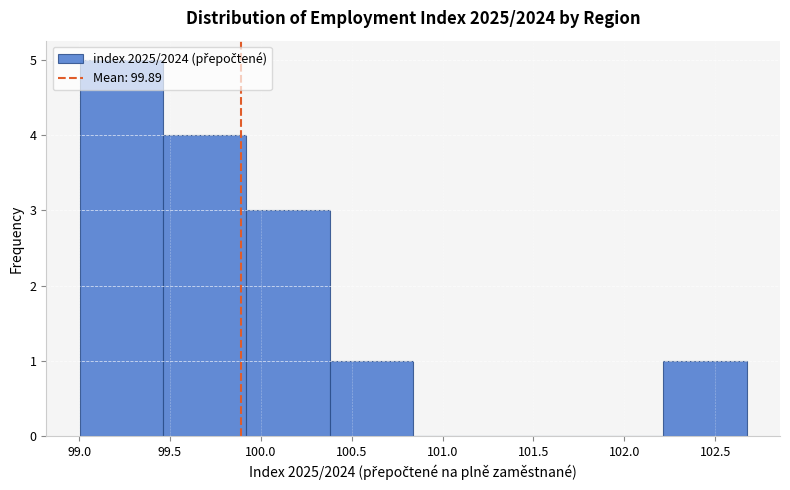

Over which range of the x-axis is the bar tallest?

99.00 to 99.45